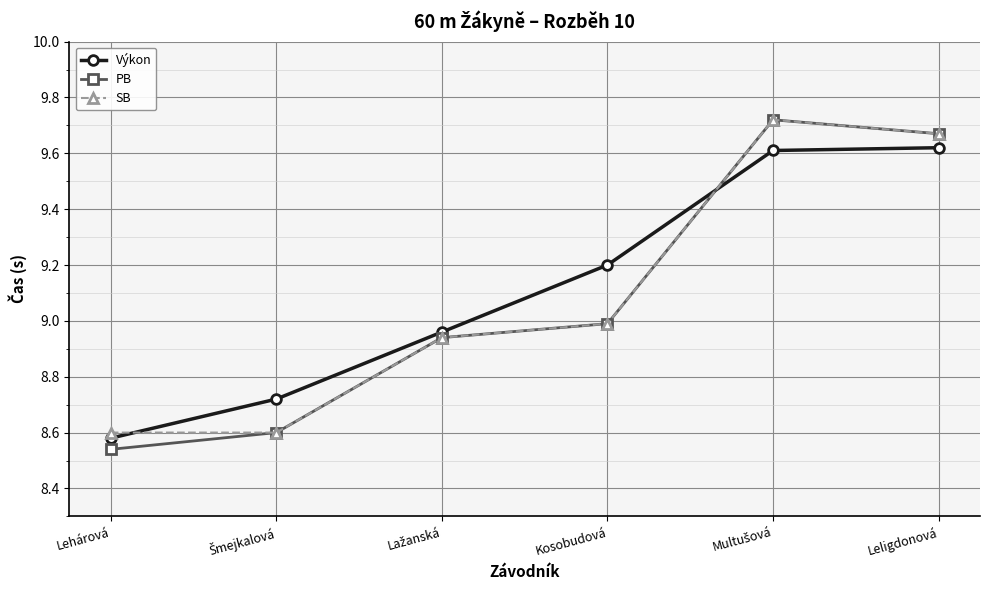

What is the difference between the maximum and minimum values in the SB series?

1.1